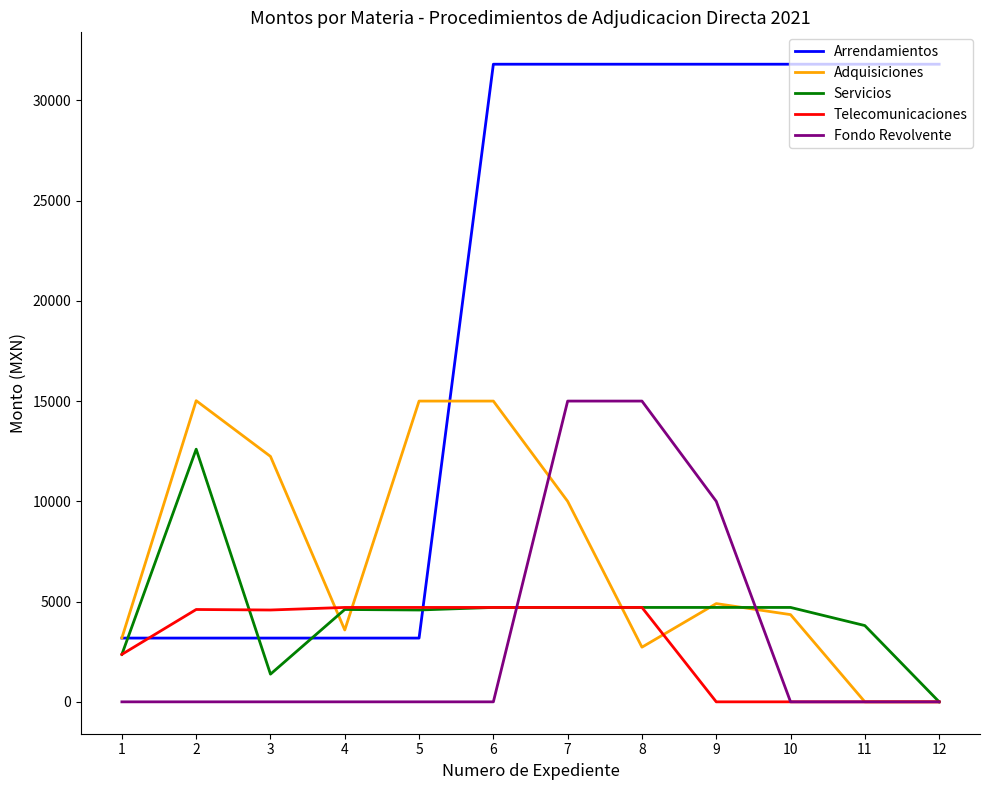

How many lines are shown in the chart?

5